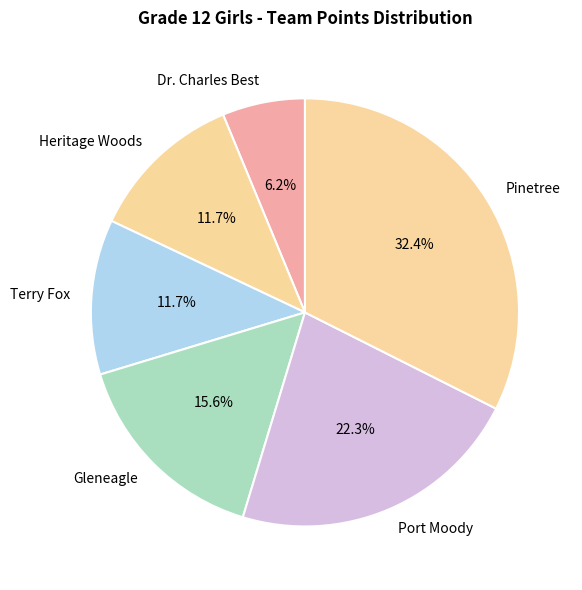

What is the largest slice in the pie chart?

Pinetree